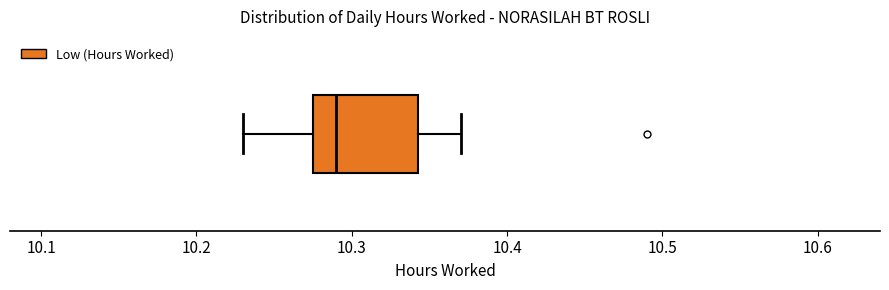

Where is the left edge of the box on the x-axis? The values are not printed on the chart, so give them approximately, as read against the axis.

10.28